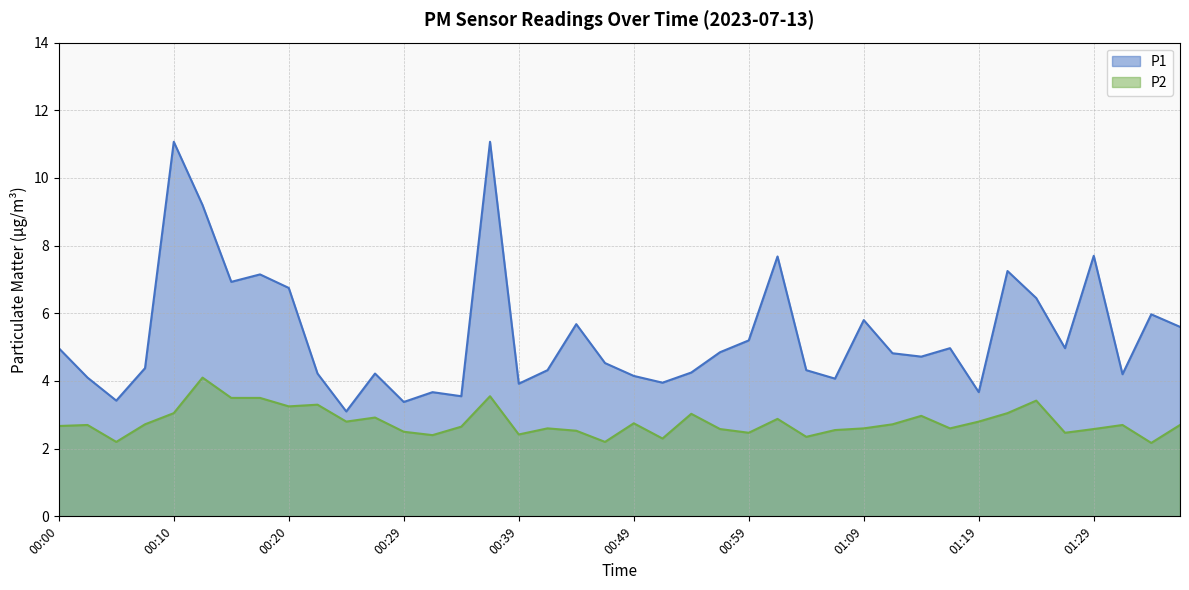

Read the P1 value at 00:29.

3.4